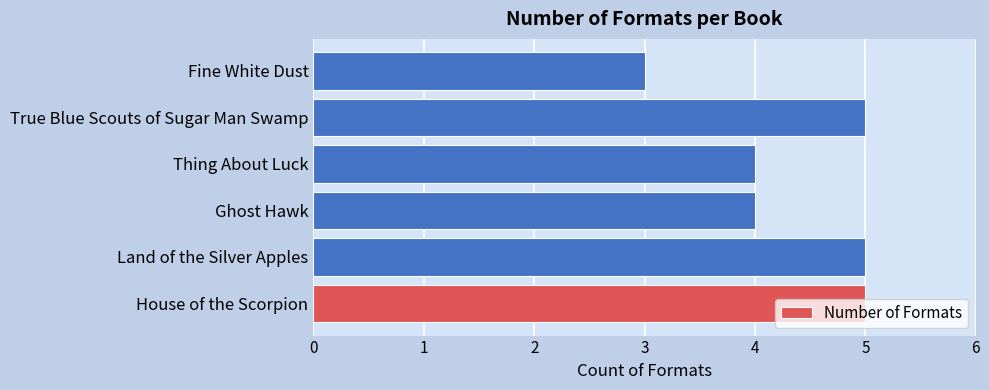

What is the sum of the values at Land of the Silver Apples and Ghost Hawk?

9